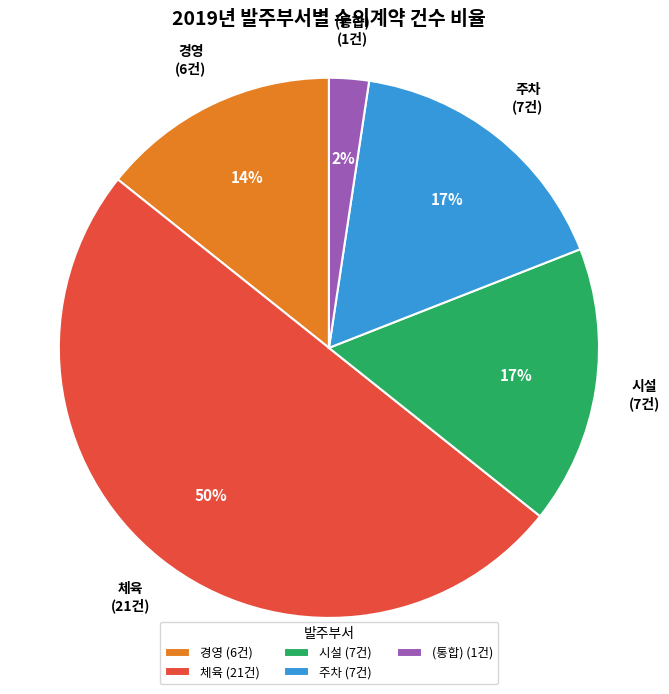

The (통합) slice represents 2% of the pie. True or false?

True